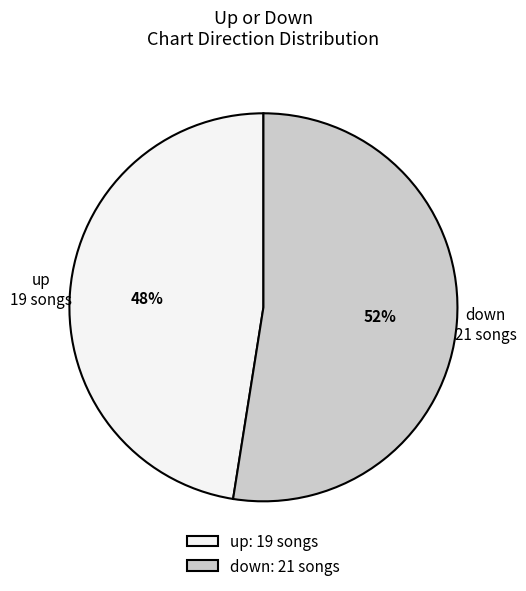

To the nearest percent, what is the combined percentage of up: 19 songs and down: 21 songs?

100%